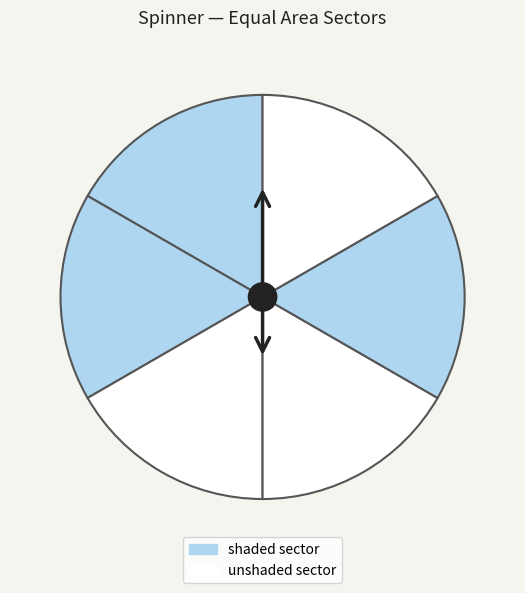

How many slices are in this pie chart?

6